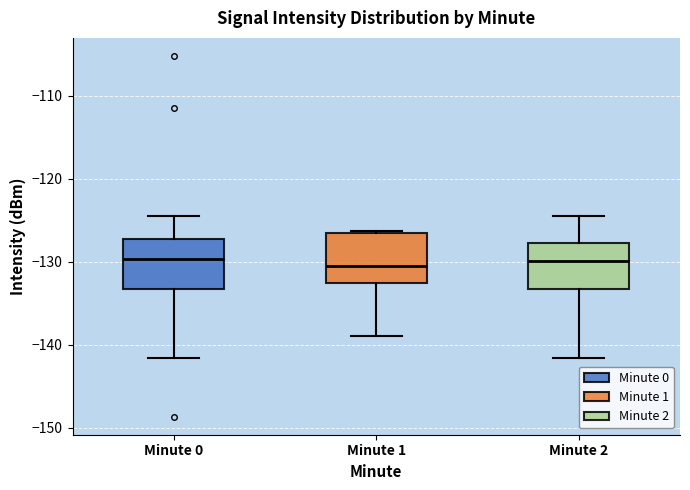

Reading left to right, transcribe this box plot: for each box, give where its median line is, the range the box spans, and where its two whiskers end, as read against the y-axis. The values are not printed on the chart, so give them approximately, as read against the axis.

Minute 0: median -130, box -133 to -127, whiskers -142 to -125
Minute 1: median -131, box -133 to -126, whiskers -139 to -126
Minute 2: median -130, box -133 to -128, whiskers -142 to -125